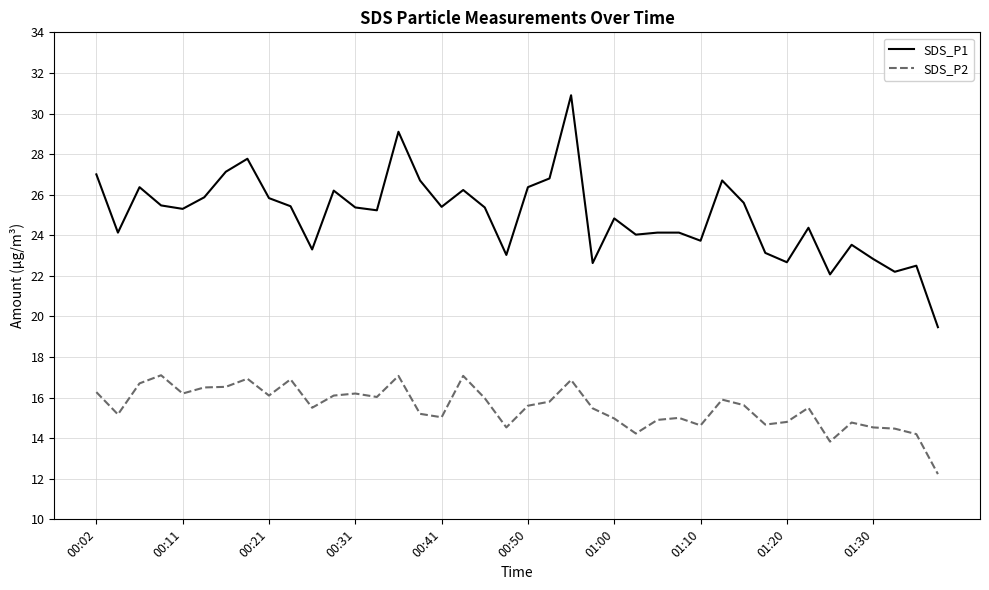

What is the minimum value for SDS_P2?

12.2